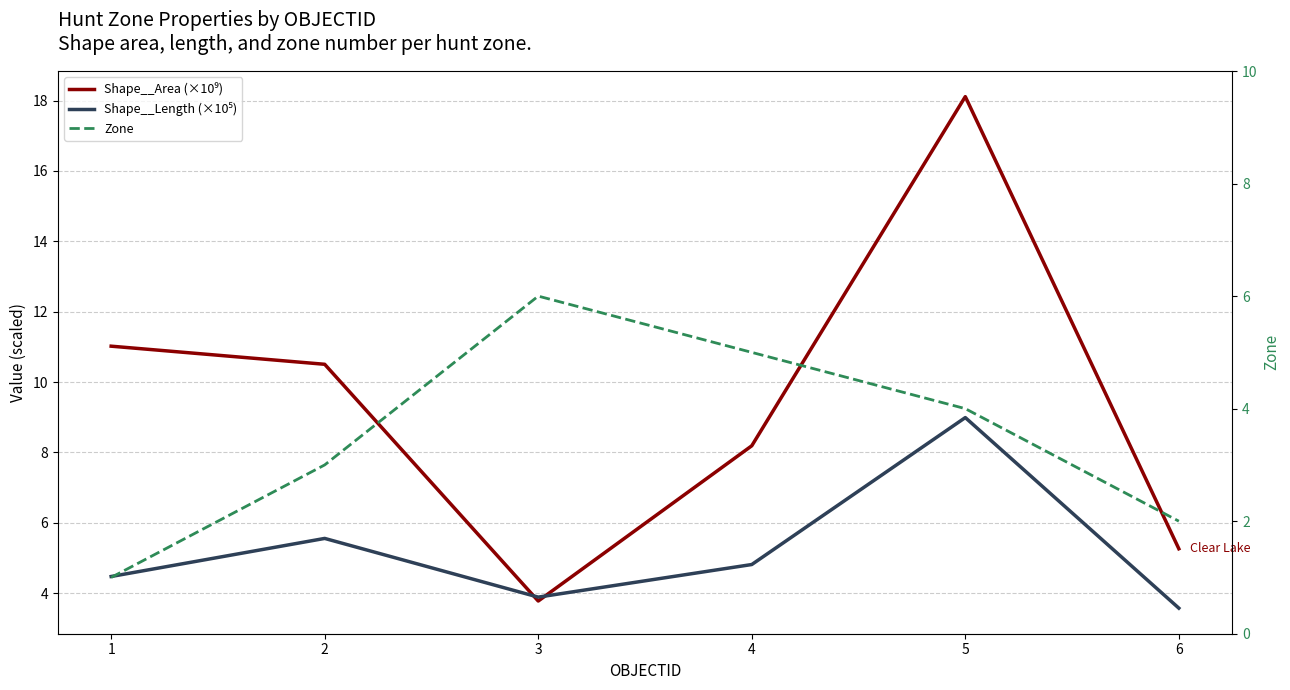

What is the difference between the Zone values at 5 and 6?

2.0